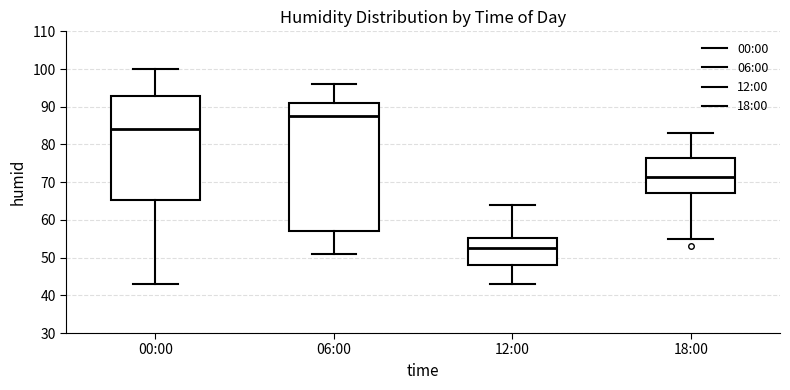

Reading left to right, read every box against the y-axis: the position of its median line, the range the box covers, and the ends of its whiskers. The values are not printed on the chart, so give them approximately, as read against the axis.

00:00: median 84, box 65 to 93, whiskers 43 to 100
06:00: median 88, box 57 to 91, whiskers 51 to 96
12:00: median 53, box 48 to 55, whiskers 43 to 64
18:00: median 72, box 67 to 77, whiskers 55 to 83